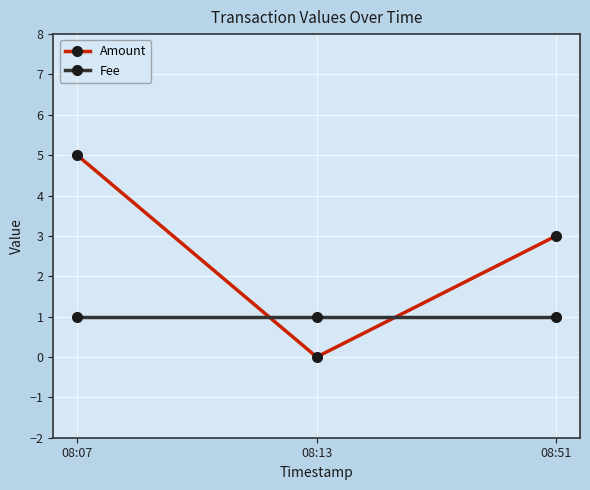

How many data points in Amount are less than 3?

1